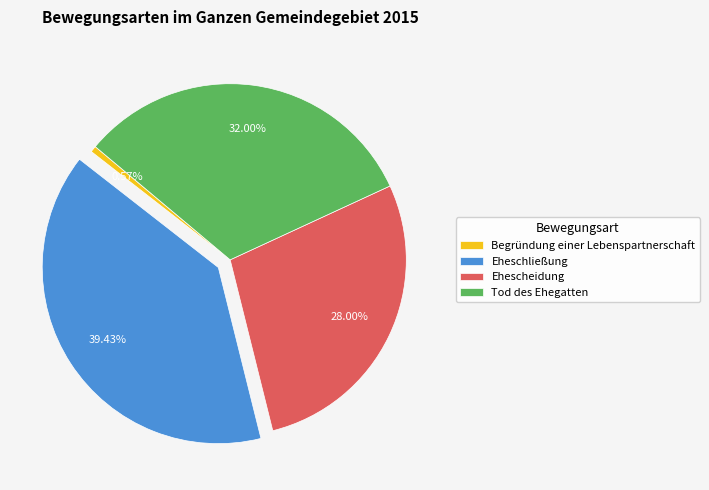

What is the smallest slice in the pie chart?

Begründung einer Lebenspartnerschaft